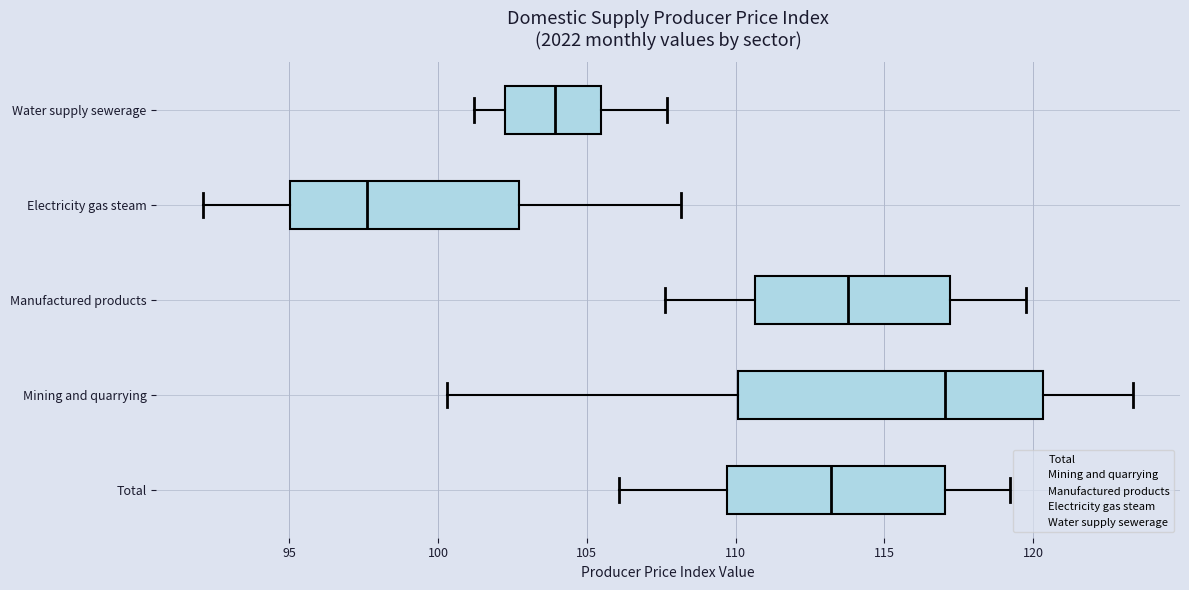

Where is the right edge of the box for Total on the x-axis? The values are not printed on the chart, so give them approximately, as read against the axis.

117.0